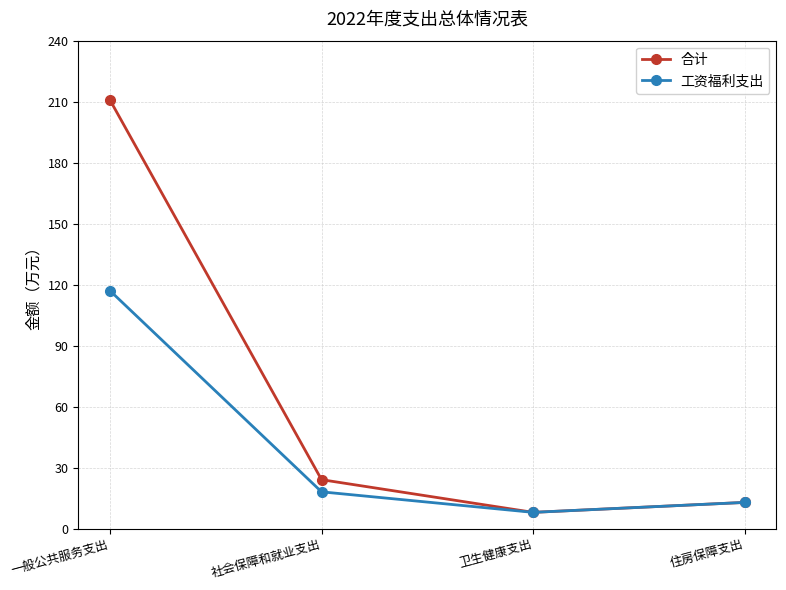

What position from the left is 一般公共服务支出?

1